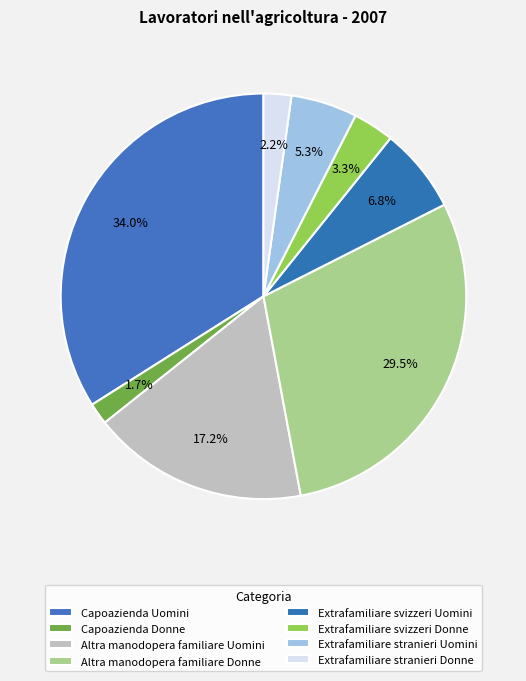

Count the number of slices in the pie.

8